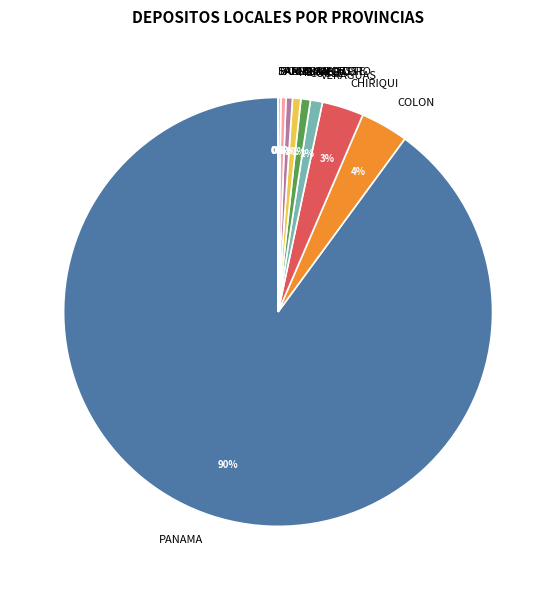

To the nearest percent, what portion does HERRERA represent?

1%